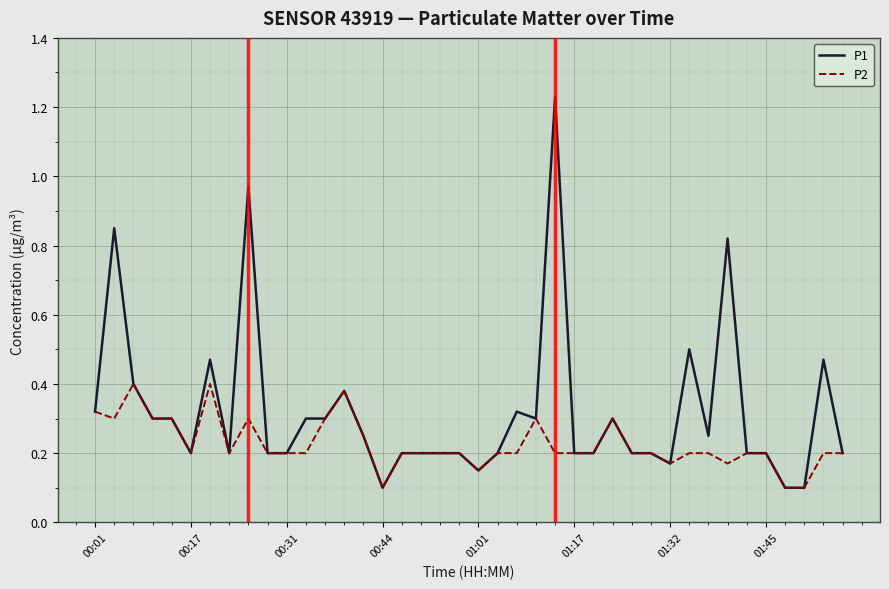

Rank the series by their maximum value, from lowest to highest.

P2, P1